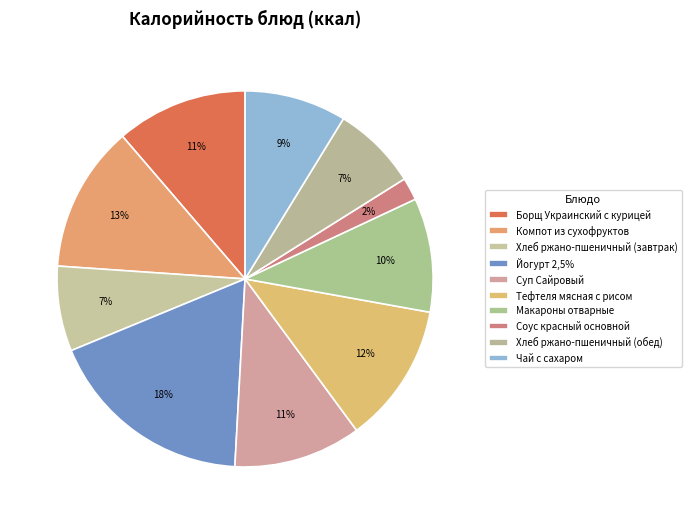

Which slice is the smallest?

Соус красный основной